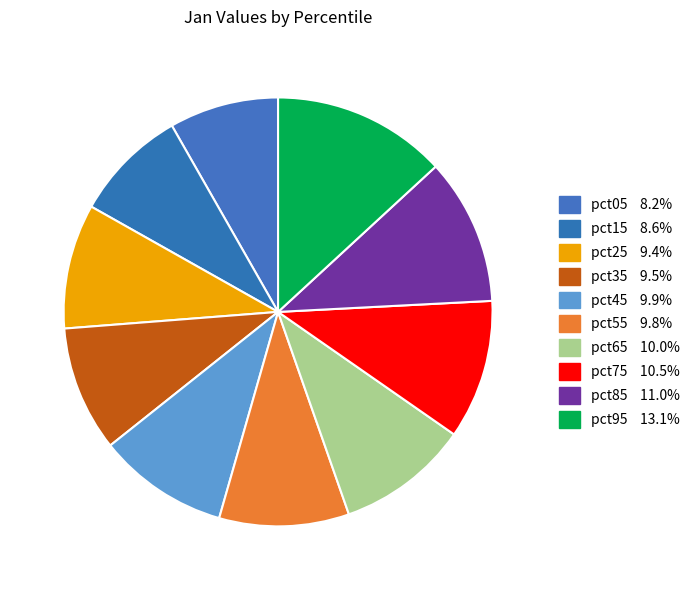

Is there a majority slice in this chart?

No